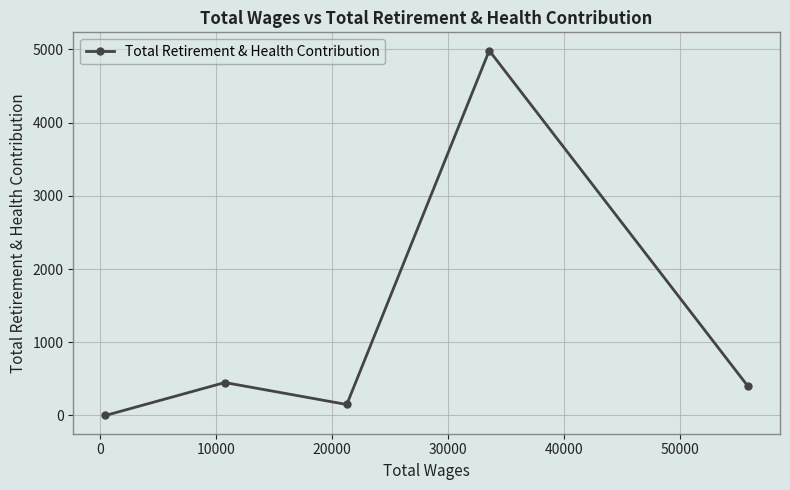

What is the sum of all values?

5984